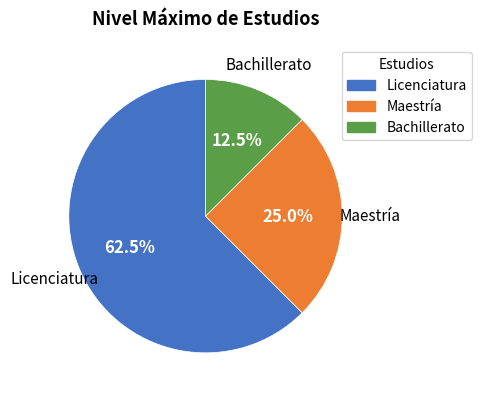

How many segments does this pie chart have?

3